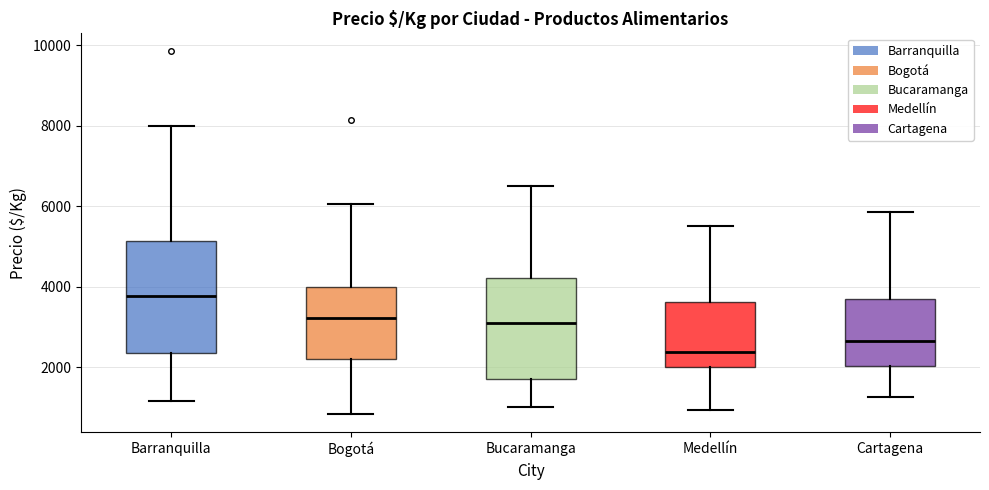

Reading left to right, read every box against the y-axis: the position of its median line, the range the box covers, and the ends of its whiskers. The values are not printed on the chart, so give them approximately, as read against the axis.

Barranquilla: median 3800, box 2400 to 5200, whiskers 1200 to 8000
Bogotá: median 3200, box 2200 to 4000, whiskers 800 to 6000
Bucaramanga: median 3000, box 1800 to 4200, whiskers 1000 to 6600
Medellín: median 2400, box 2000 to 3600, whiskers 1000 to 5600
Cartagena: median 2600, box 2000 to 3600, whiskers 1200 to 5800